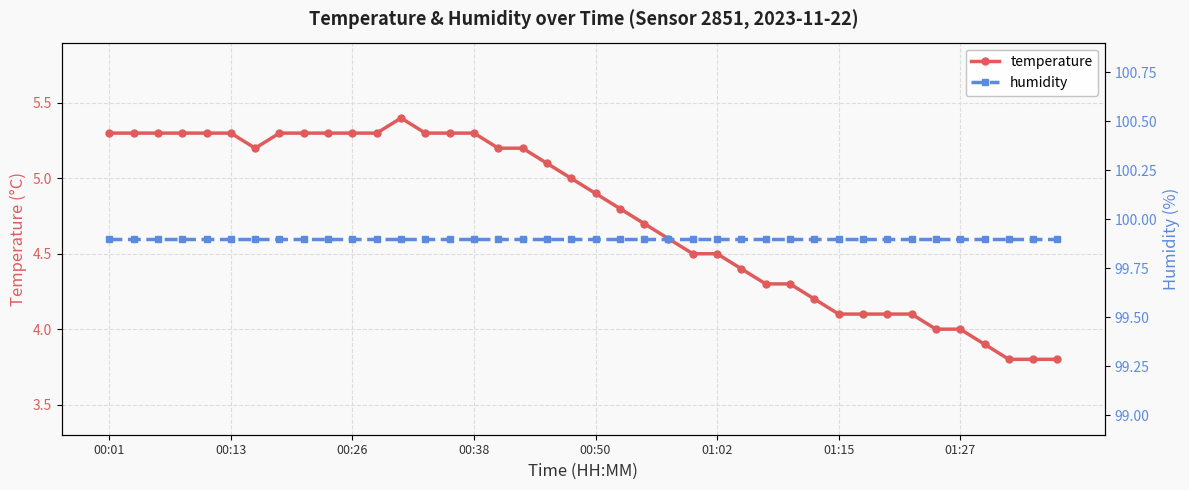

True or false: temperature has more than 0 points higher than both neighbors.

True